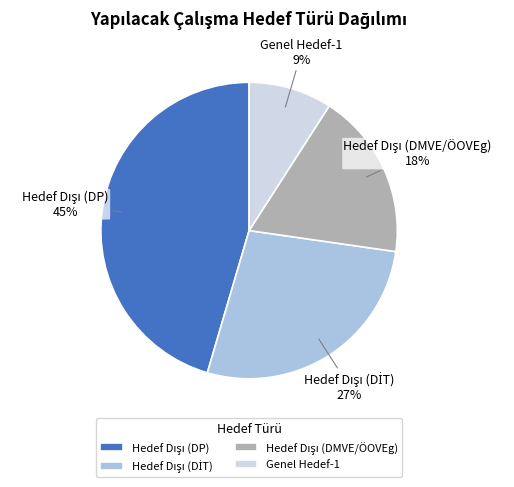

To the nearest percent, what percentage of the pie is Genel Hedef-1?

9%